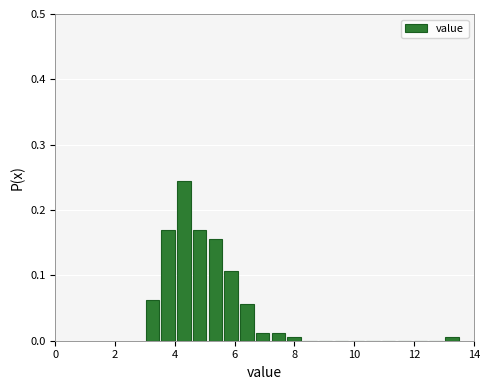

Around what value on the x-axis is the tallest bar? Give the approximate position of its centre, as read against the axis.

4.2